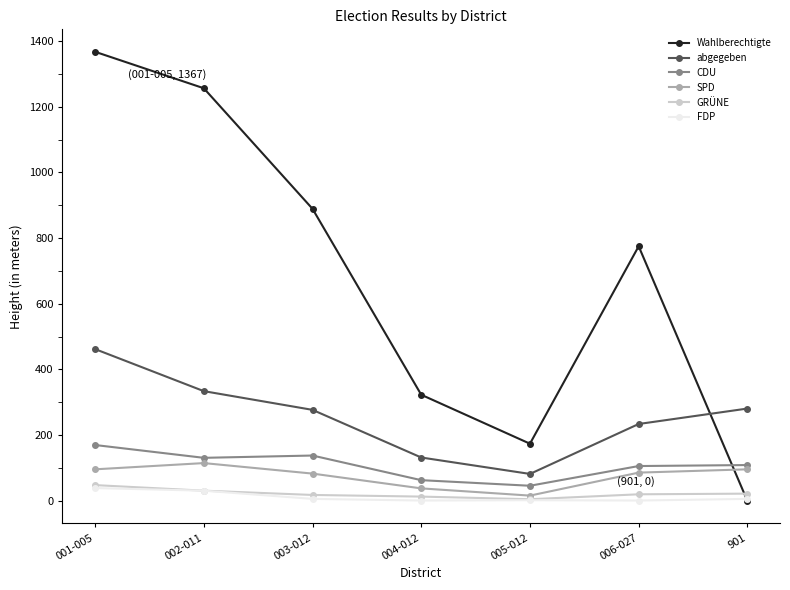

How many lines are shown in the chart?

6